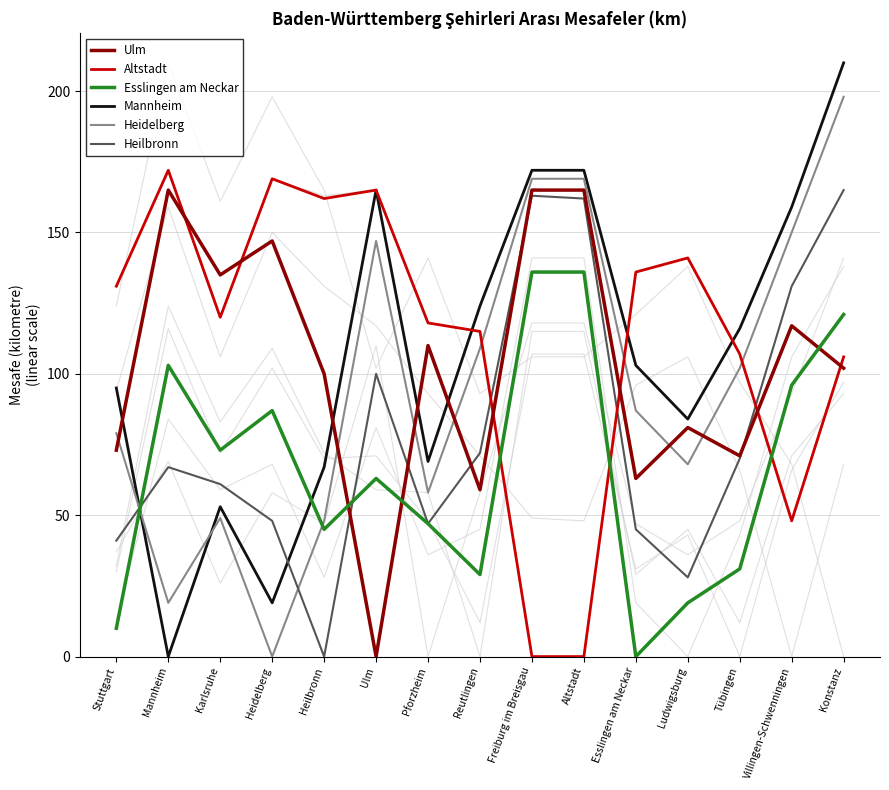

How many interior local valleys does the Heilbronn series have?

3